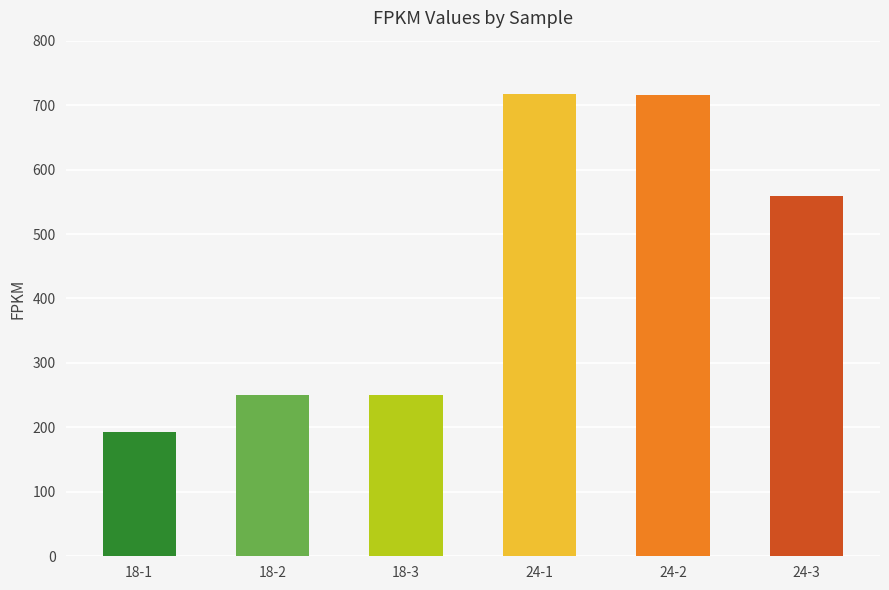

How many data points are less than 558?

3